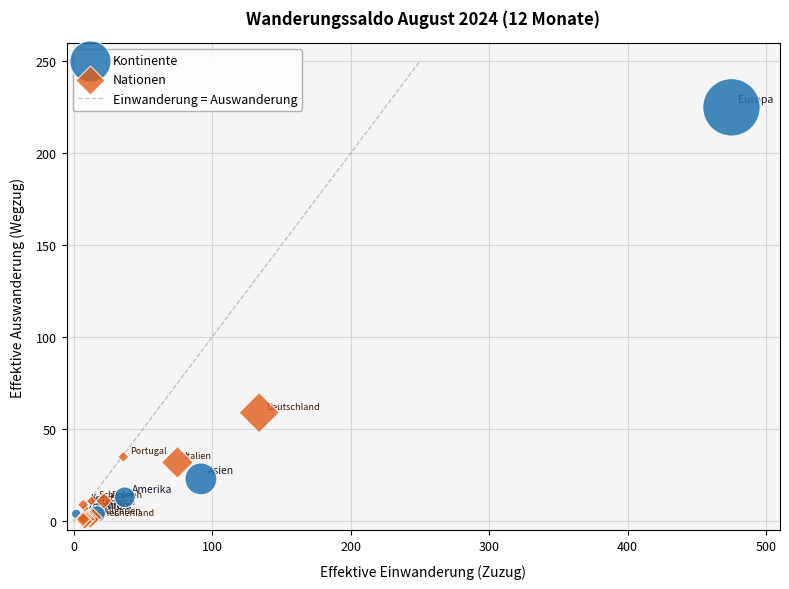

Which series has the largest Y range (max minus min)?

Kontinente